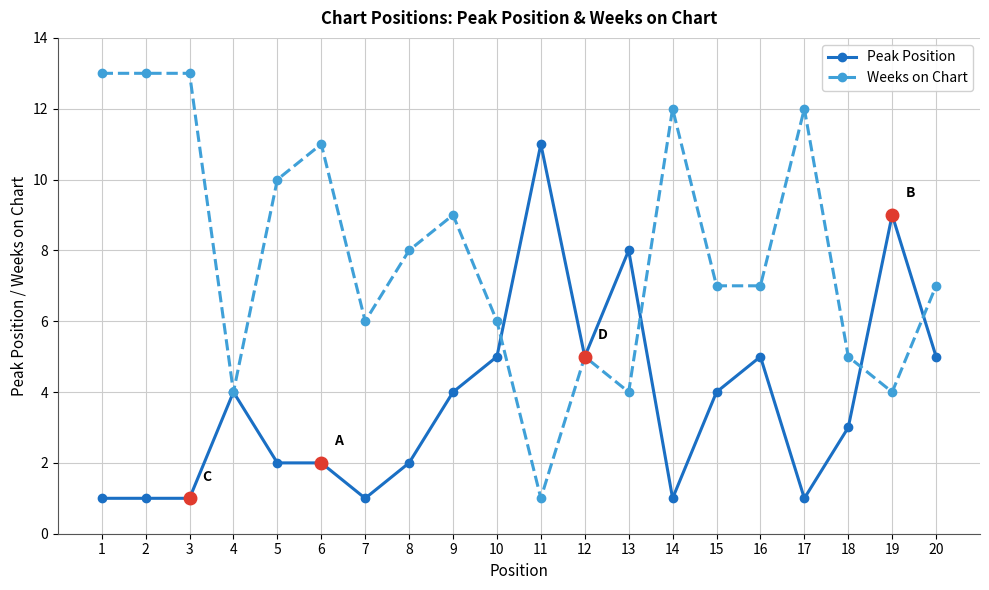

Does the chart display data point markers on the line(s)?

Yes